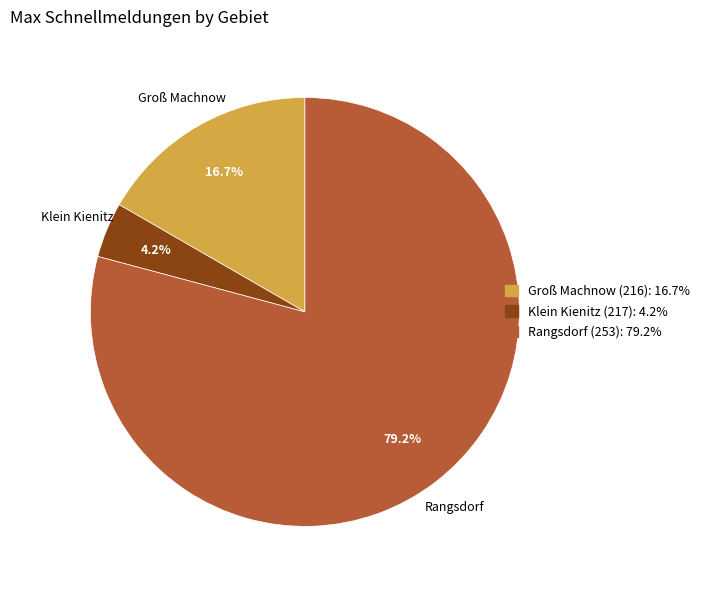

To the nearest percent, what is the combined percentage of Groß Machnow (216) and Klein Kienitz (217)?

21%